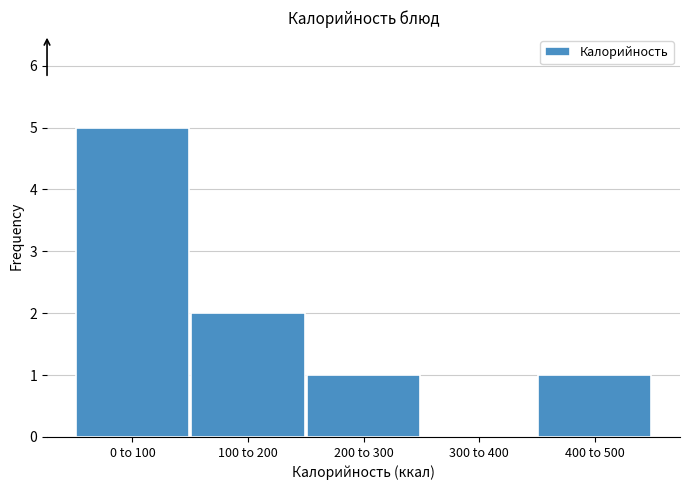

Reading right to left, list all the values displayed in this chart.

400 to 500=1	300 to 400=0	200 to 300=1	100 to 200=2	0 to 100=5